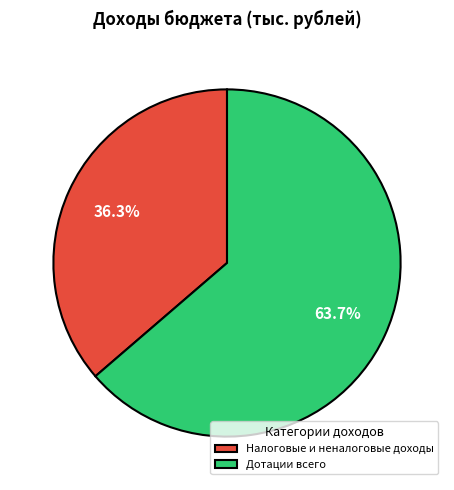

The Дотации всего slice represents 69% of the pie. True or false?

False